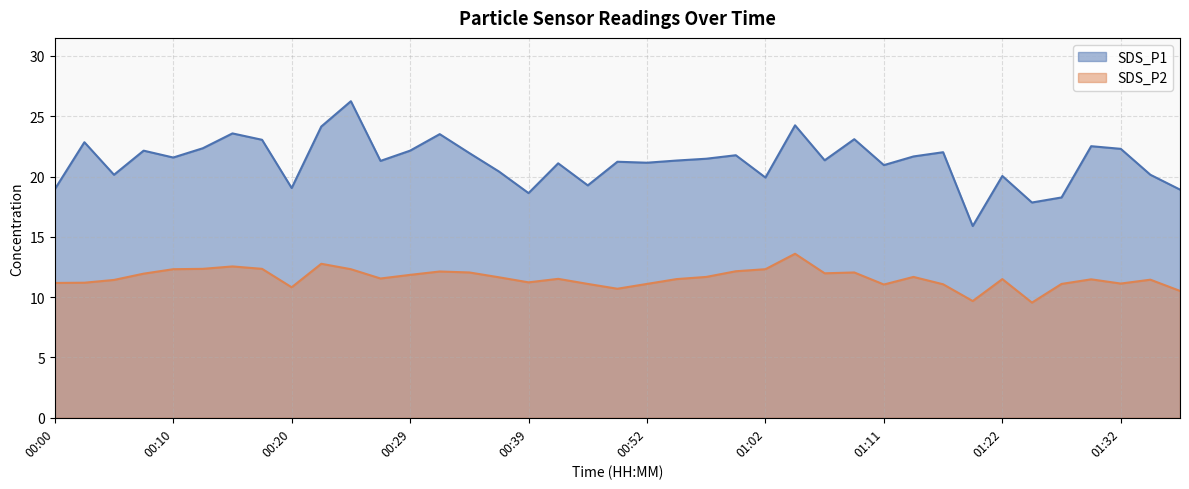

True or false: SDS_P1 and SDS_P2 cross at least once.

False